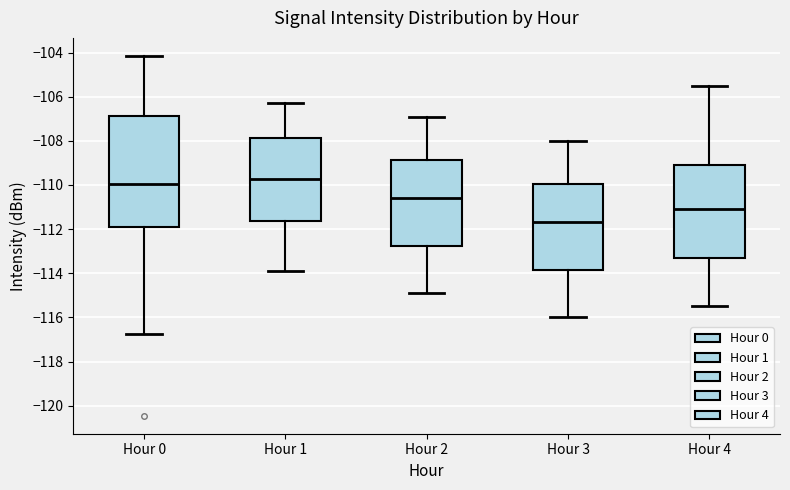

Which box has the lowest median line?

Hour 3